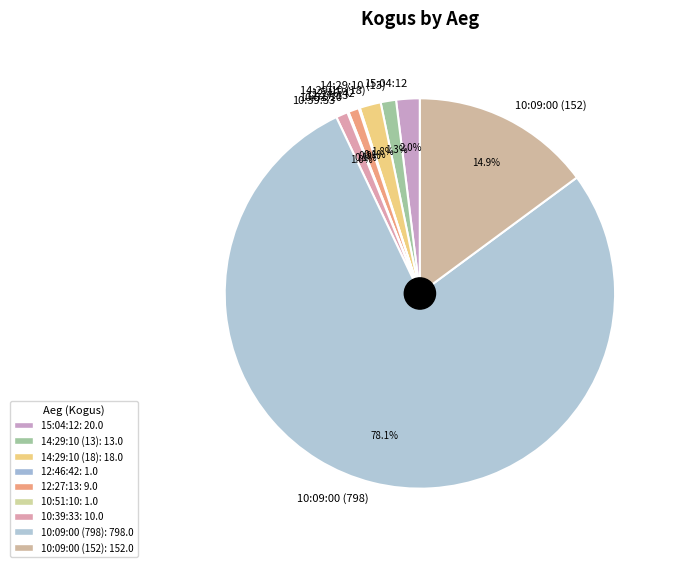

What portion of the pie excludes 10:09:00 (152)?

85.1%